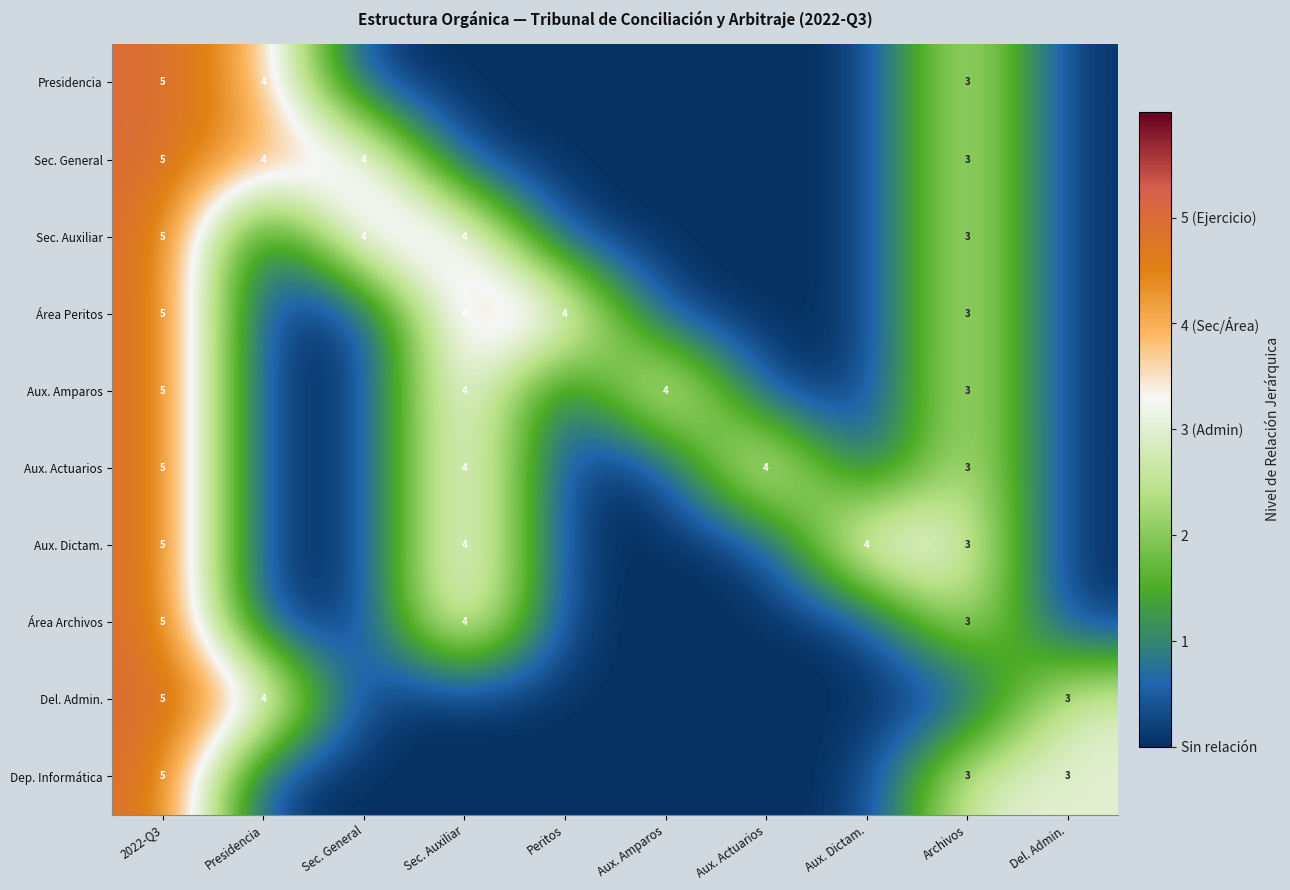

The value of Aux. Amparos at Sec. Auxiliar is 4. True or false?

True